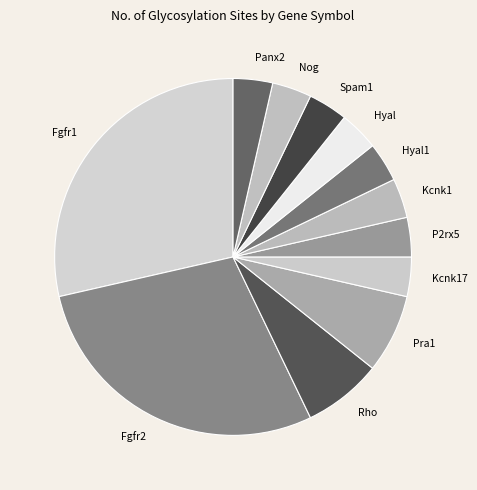

What is the ratio of the value at Kcnk1 to the value at Hyal1?

1.0